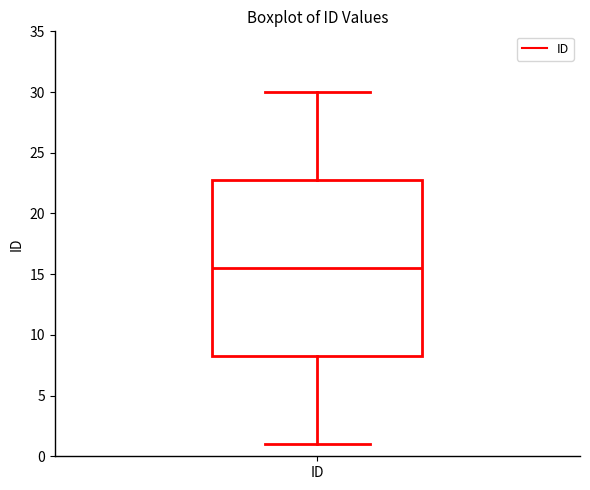

Transcribe this box plot: give where the median line is, the range the box spans, and where the two whiskers end, as read against the y-axis. The values are not printed on the chart, so give them approximately, as read against the axis.

median 15.5, box 8.5 to 23.0, whiskers 1.0 to 30.0